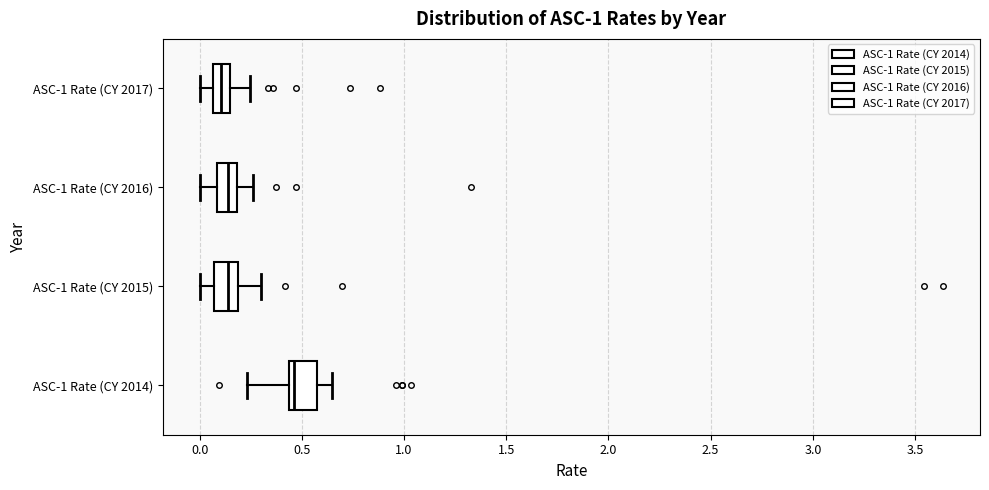

Where is the right edge of the box for ASC-1 Rate (CY 2017) on the x-axis? The values are not printed on the chart, so give them approximately, as read against the axis.

0.15